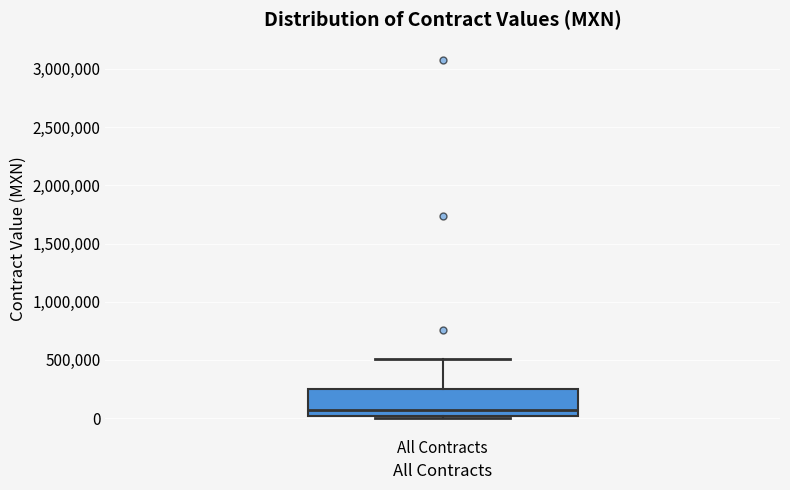

Transcribe this box plot: give where the median line is, the range the box spans, and where the two whiskers end, as read against the y-axis. The values are not printed on the chart, so give them approximately, as read against the axis.

median 50000, box 0 to 250000, whiskers 0 (just below the box's lower edge) to 500000